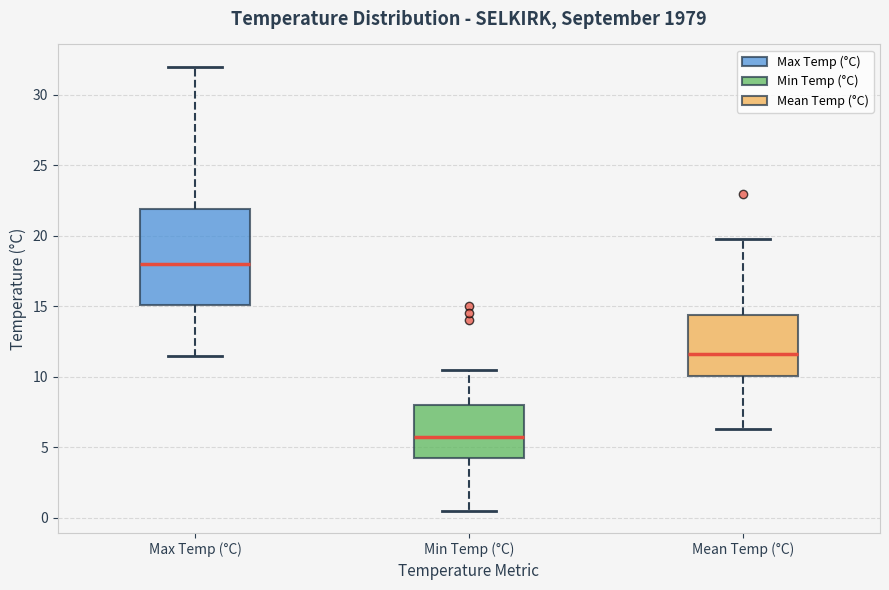

Which box's median line is the highest?

Max Temp (°C)